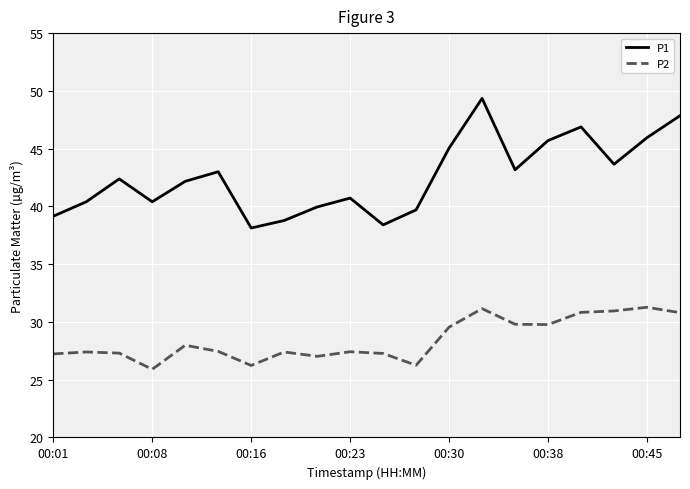

What is the highest value of the P2 series?

31.3